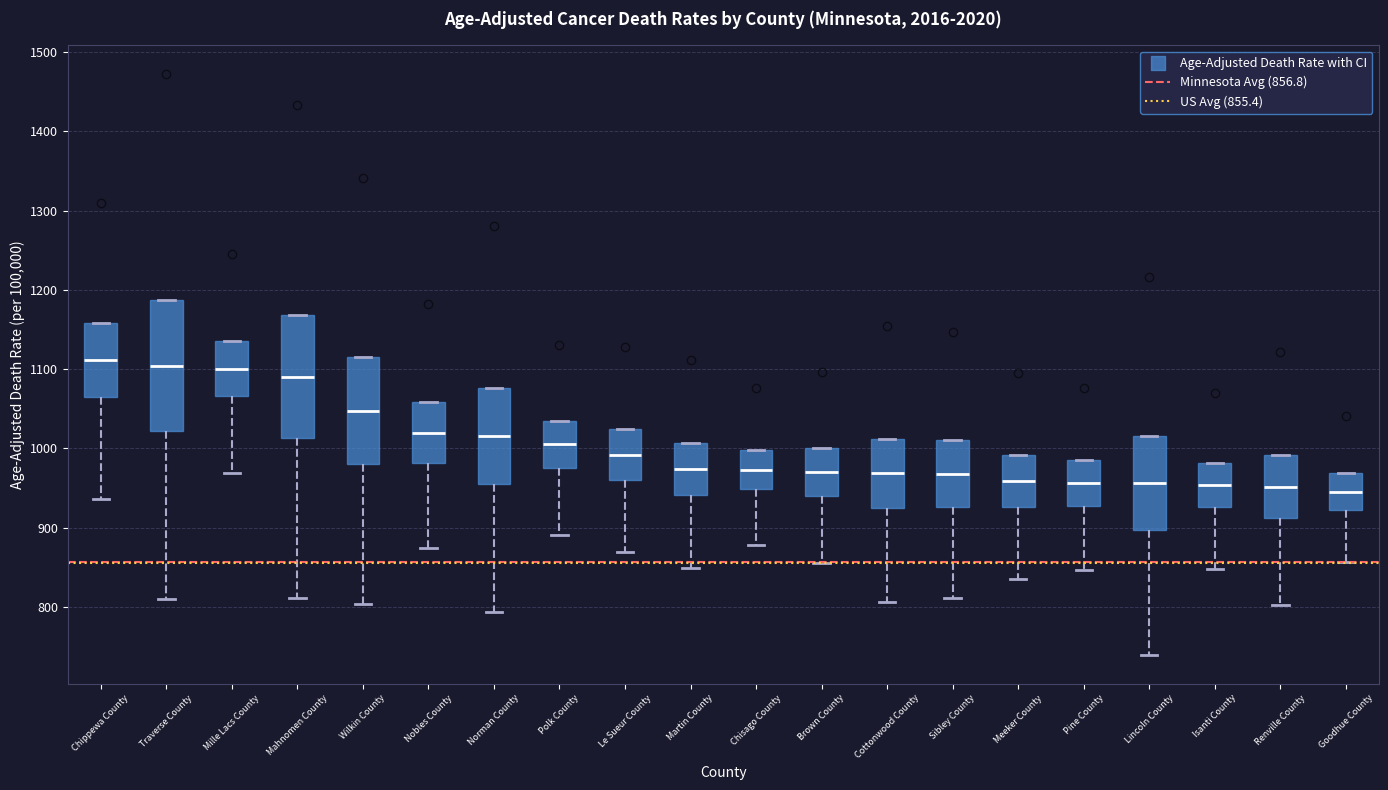

Reading left to right, transcribe this box plot: for each box, give where its median line is, the range the box spans, and where its two whiskers end, as read against the y-axis. The values are not printed on the chart, so give them approximately, as read against the axis.

Chippewa County: median 1110, box 1060 to 1160, whiskers 940 to 1160
Traverse County: median 1100, box 1020 to 1190, whiskers 810 to 1190
Mille Lacs County: median 1100, box 1070 to 1140, whiskers 970 to 1140
Mahnomen County: median 1090, box 1010 to 1170, whiskers 810 to 1170
Wilkin County: median 1050, box 980 to 1110, whiskers 800 to 1110
Nobles County: median 1020, box 980 to 1060, whiskers 870 to 1060
Norman County: median 1020, box 950 to 1080, whiskers 790 to 1080
Polk County: median 1010, box 980 to 1040, whiskers 890 to 1040
Le Sueur County: median 990, box 960 to 1020, whiskers 870 to 1020
Martin County: median 970, box 940 to 1010, whiskers 850 to 1010
Chisago County: median 970, box 950 to 1000, whiskers 880 to 1000
Brown County: median 970, box 940 to 1000, whiskers 860 to 1000
Cottonwood County: median 970, box 920 to 1010, whiskers 810 to 1010
Sibley County: median 970, box 930 to 1010, whiskers 810 to 1010
Meeker County: median 960, box 930 to 990, whiskers 840 to 990
Pine County: median 960, box 930 to 990, whiskers 850 to 990
Lincoln County: median 960, box 900 to 1020, whiskers 740 to 1020
Isanti County: median 950, box 930 to 980, whiskers 850 to 980
Renville County: median 950, box 910 to 990, whiskers 800 to 990
Goodhue County: median 950, box 920 to 970, whiskers 860 to 970